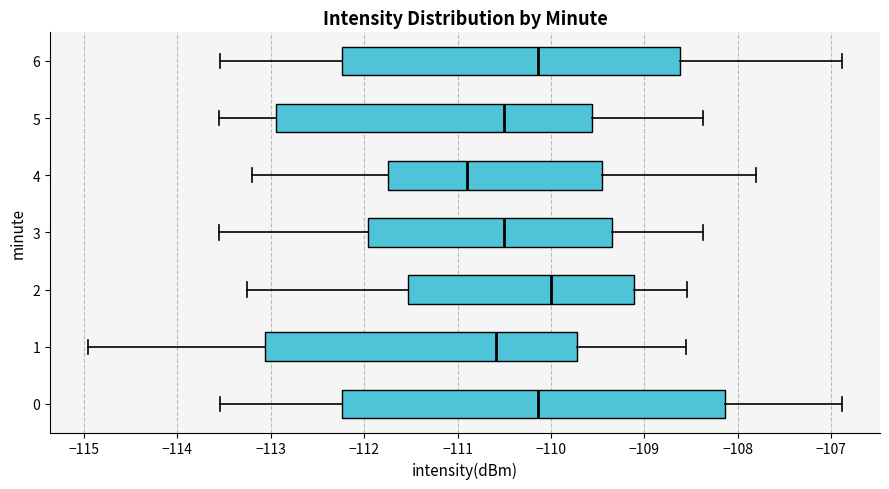

Which box is the widest, from its left edge to its right edge?

0